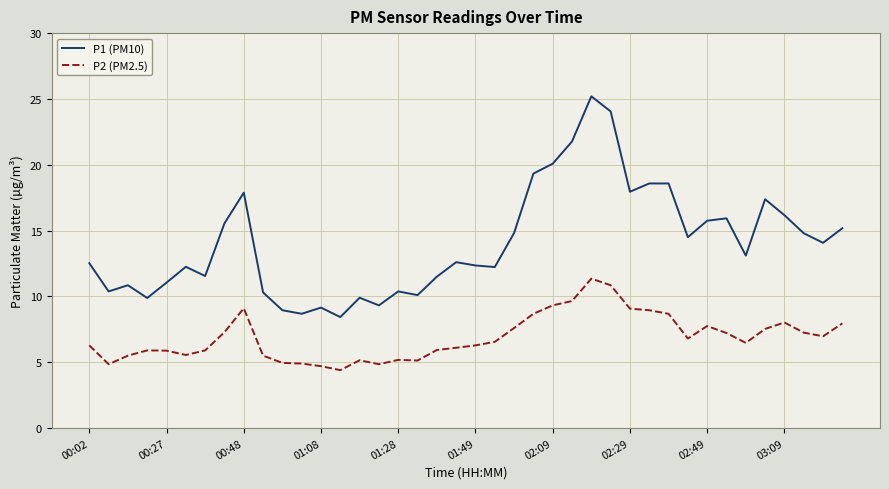

What is the maximum value shown in the chart?

25.2